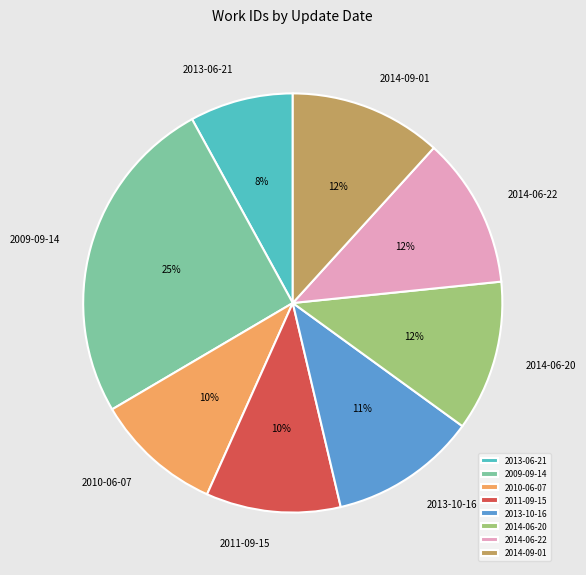

Is it true that 2011-09-15 is 25% of the pie?

False